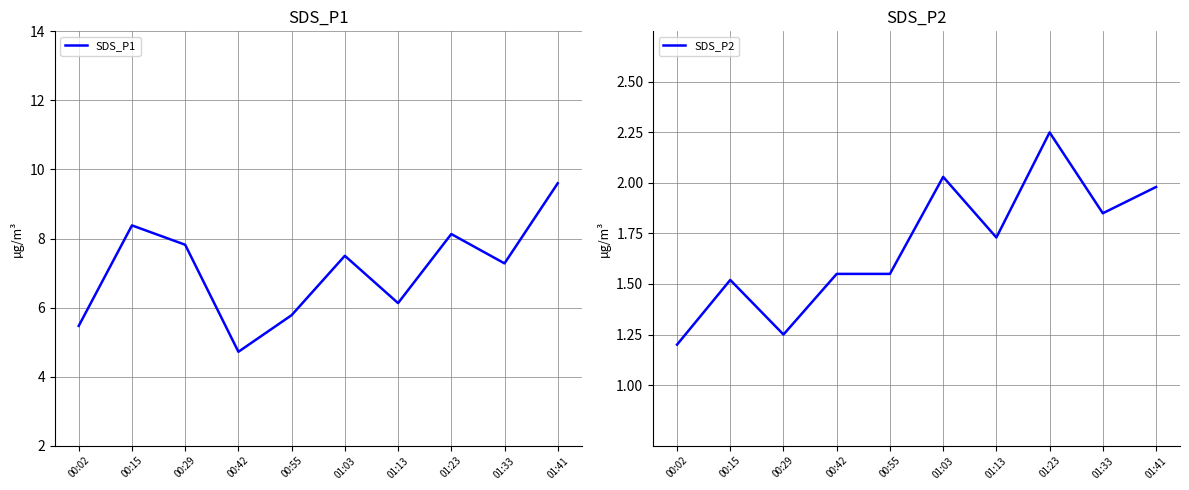

What is the sum of all SDS_P2 values?

16.9